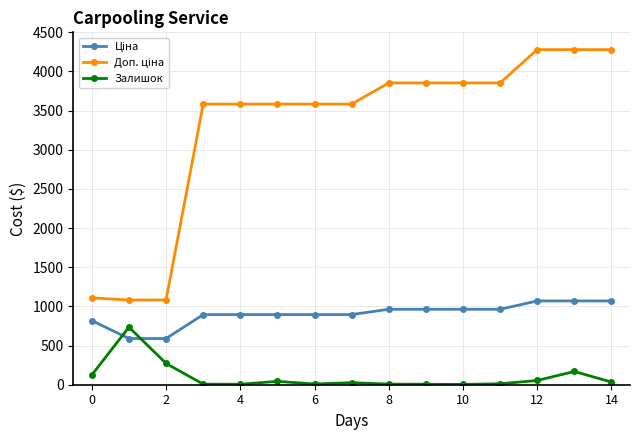

What is the maximum value shown in the chart?

4279.1